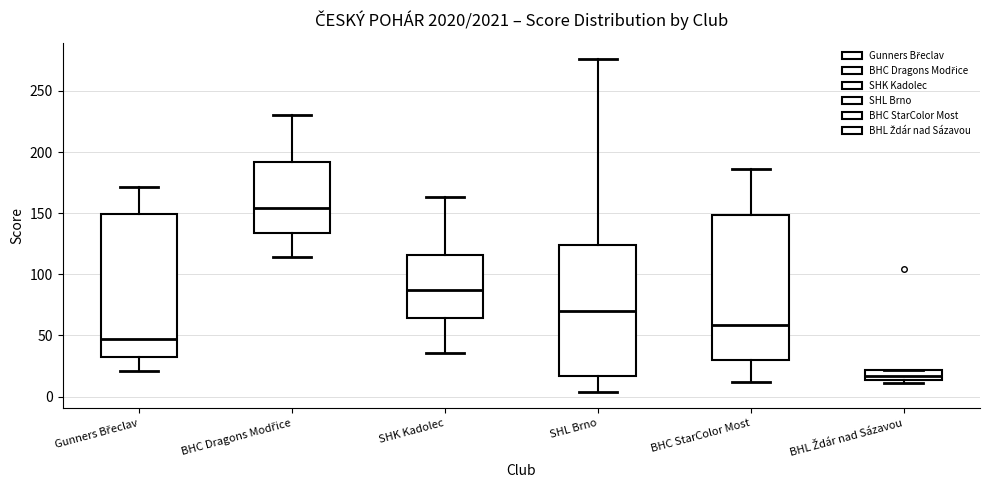

Reading left to right, read every box against the y-axis: the position of its median line, the range the box covers, and the ends of its whiskers. The values are not printed on the chart, so give them approximately, as read against the axis.

Gunners Břeclav: median 45, box 30 to 150, whiskers 20 to 170
BHC Dragons Modřice: median 155, box 135 to 190, whiskers 115 to 230
SHK Kadolec: median 85, box 65 to 115, whiskers 35 to 165
SHL Brno: median 70, box 15 to 125, whiskers 5 to 275
BHC StarColor Most: median 60, box 30 to 150, whiskers 10 to 185
BHL Ždár nad Sázavou: median 15 (inside the box), box 15 to 20, whiskers 10 to 20